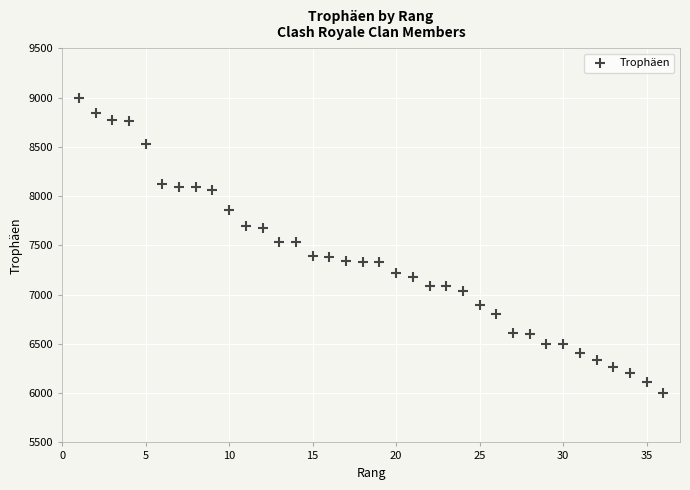

What is the range of Y values (max minus min)?

3000